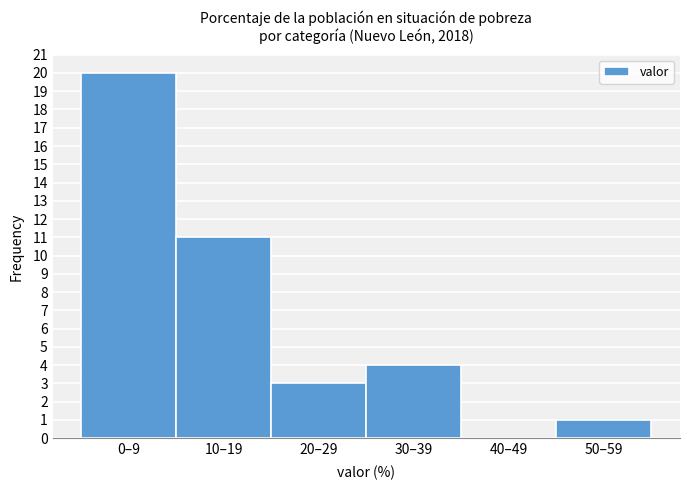

Reading left to right, what are all the values shown in this chart?

0–9=20	10–19=11	20–29=3	30–39=4	40–49=0	50–59=1